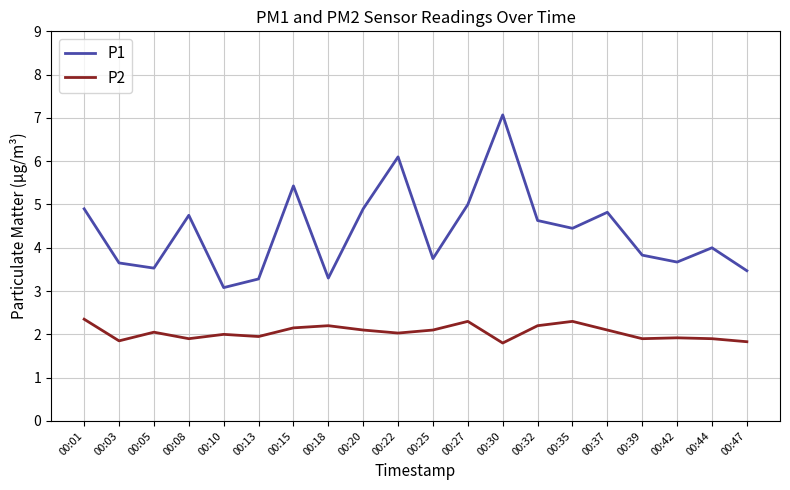

What is the difference between the maximum and minimum values in the P1 series?

4.0